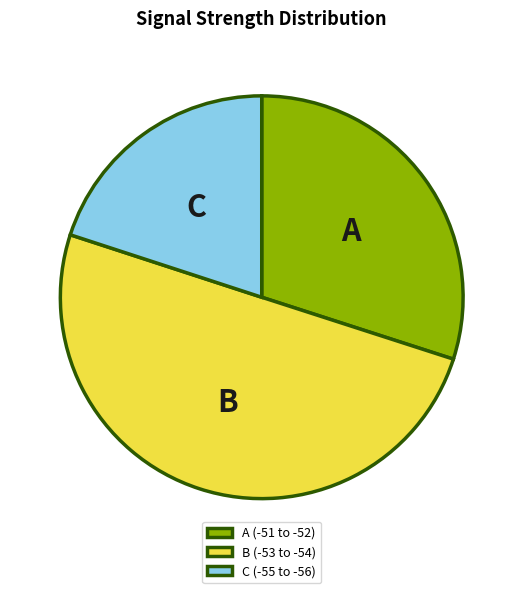

What is the smallest slice in the pie chart?

C (-55 to -56)